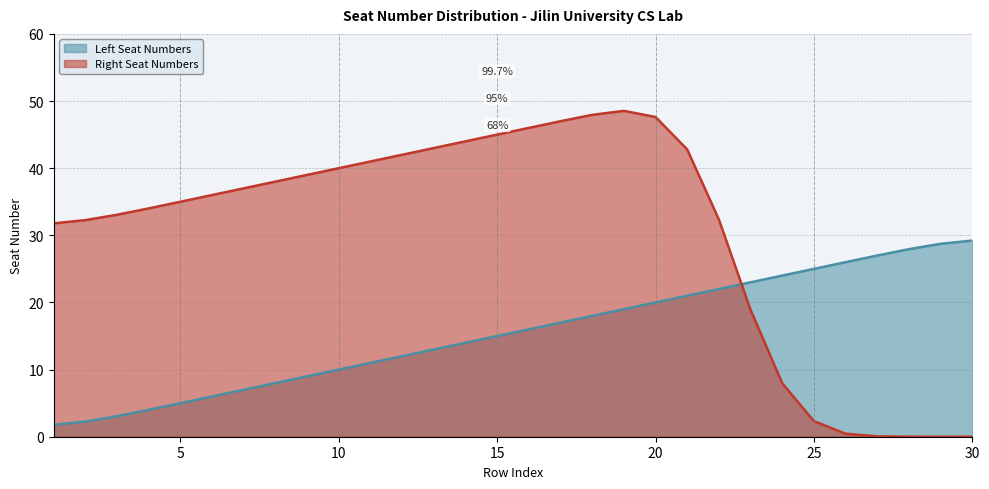

Reading right to left, extract all data points from this chart.

29.2	28.7	27.9	27.0	26.0	25.0	24.0	23.0	22.0	21.0	20.0	19.0	18.0	17.0	16.0	15.0	14.0	13.0	12.0	11.0	10.0	9.0	8.0	7.0	6.0	5.0	4.0	3.1	2.3	1.8